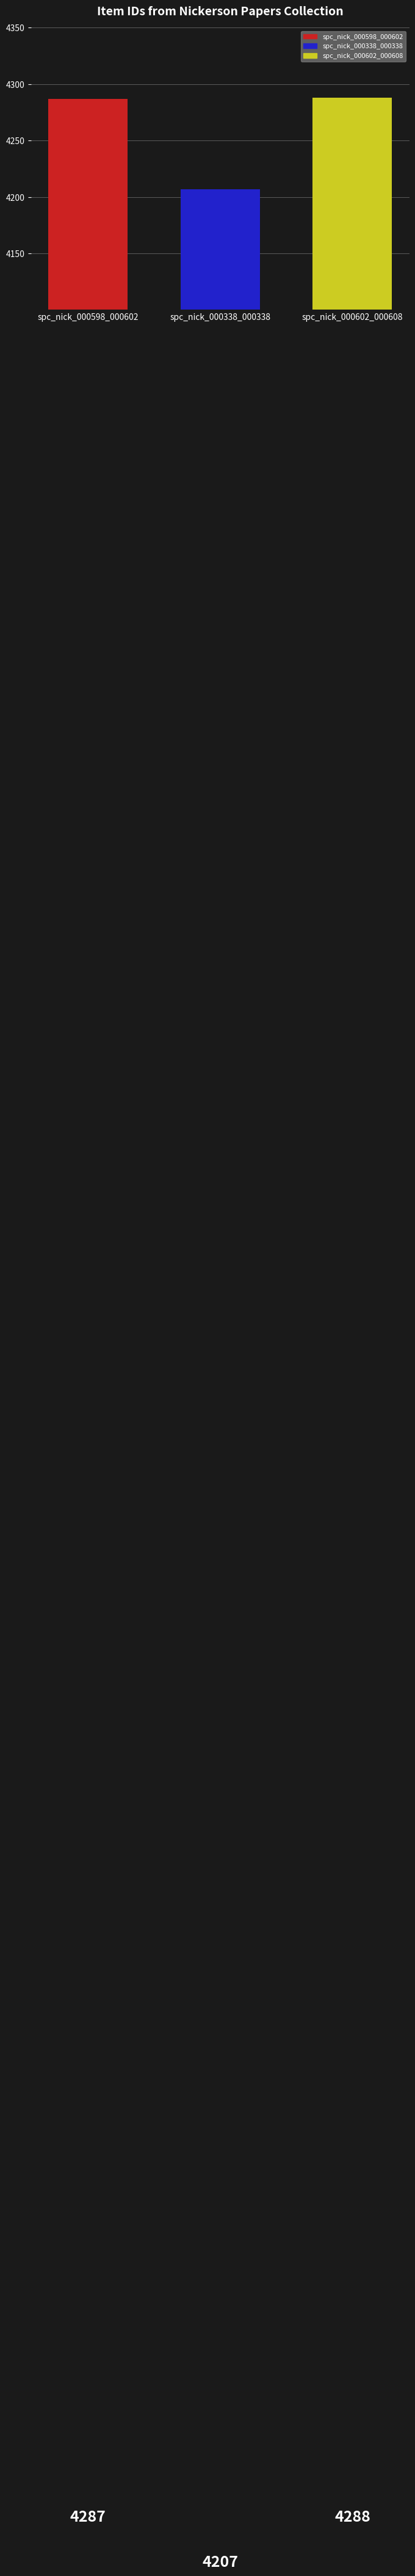

How many bars are there in total?

3